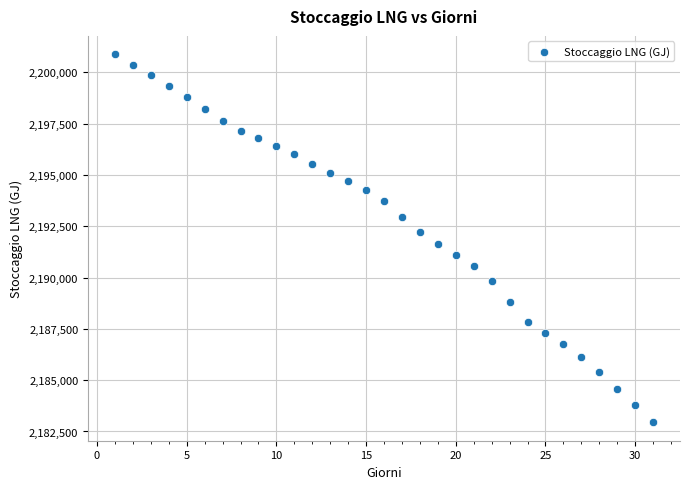

What is the range of Y values (max minus min)?

17936.8